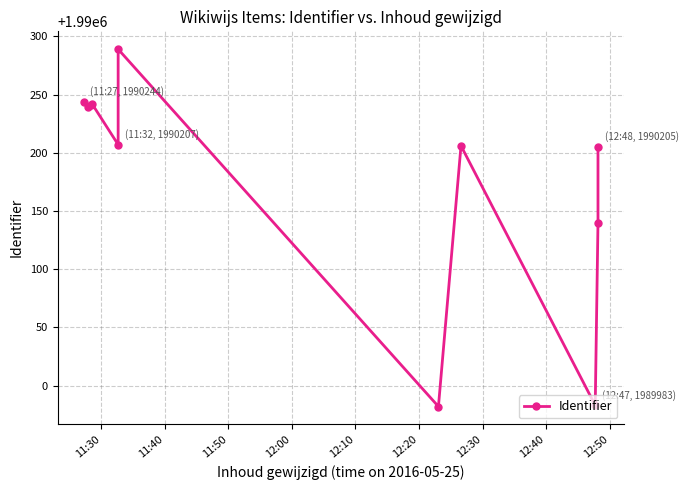

What is the sum of all values?

21891978